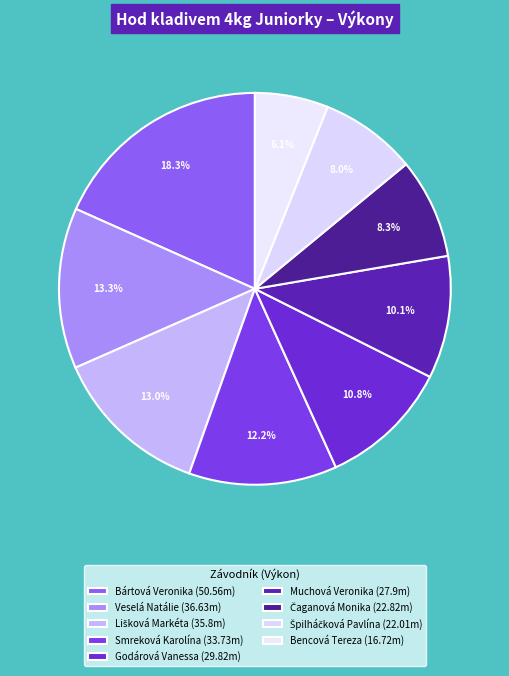

Count the number of slices in the pie.

9